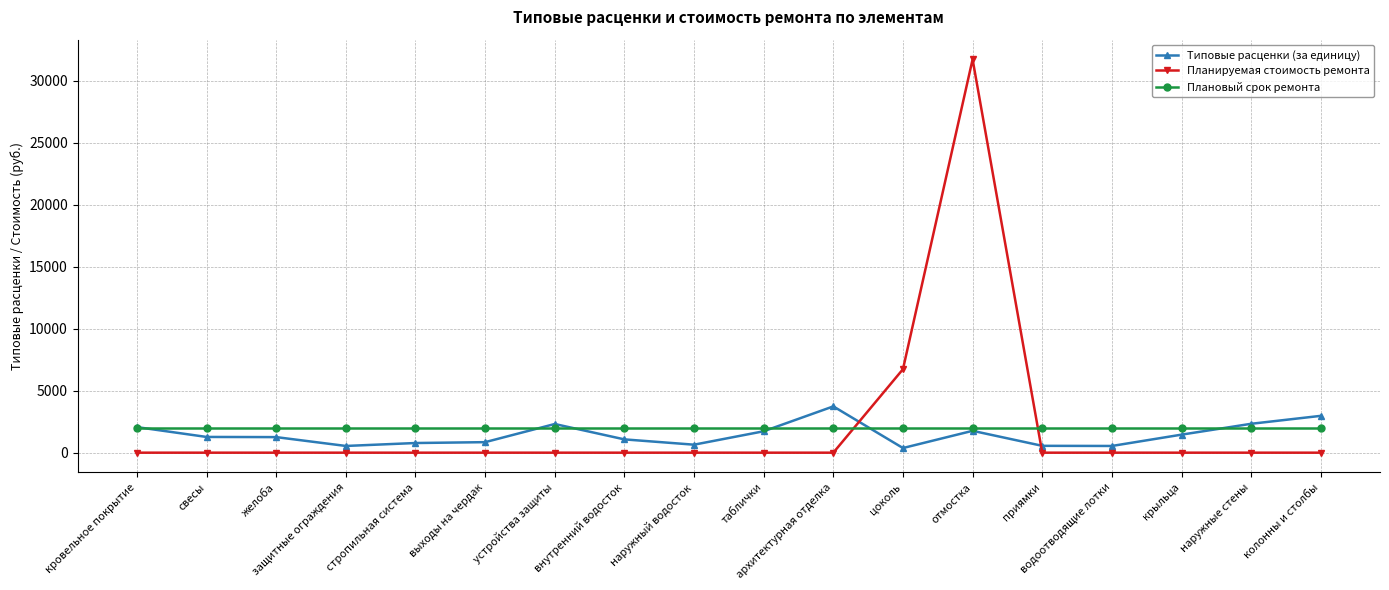

Where is Планируемая стоимость ремонта nearest to the value 15868?

цоколь